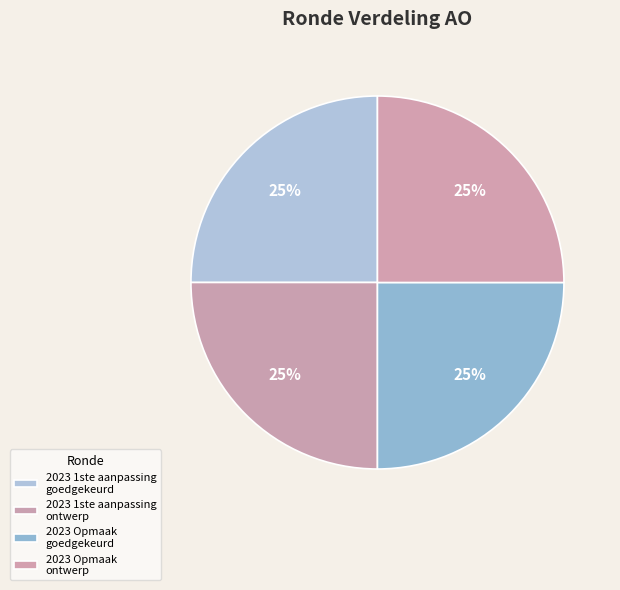

What is the largest slice in the pie chart?

2023 1ste aanpassing - goedgekeurd